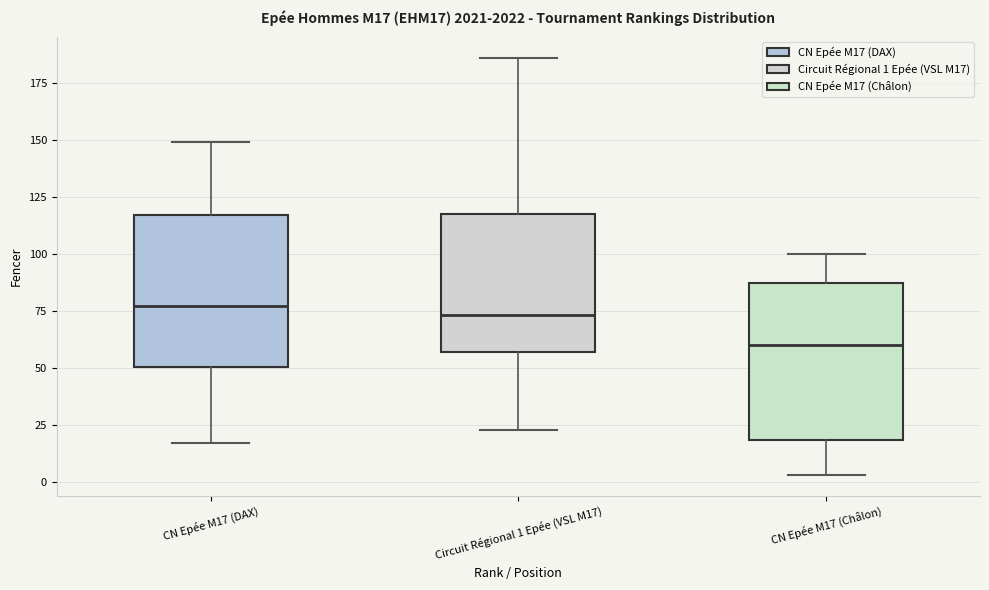

Reading left to right, transcribe this box plot: for each box, give where its median line is, the range the box spans, and where its two whiskers end, as read against the y-axis. The values are not printed on the chart, so give them approximately, as read against the axis.

CN Epée M17 (DAX): median 75, box 50 to 115, whiskers 15 to 150
Circuit Régional 1 Epée (VSL M17): median 75, box 55 to 120, whiskers 25 to 185
CN Epée M17 (Châlon): median 60, box 20 to 85, whiskers 5 to 100